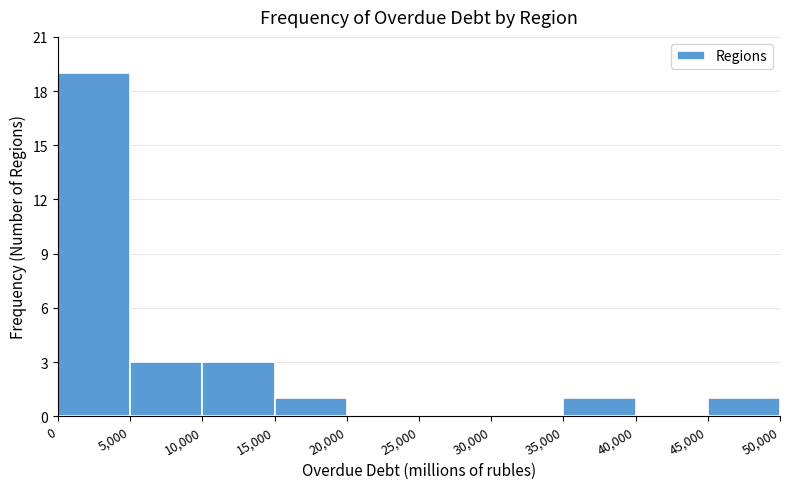

Reading left to right, transcribe this chart: for each bar, give the range it covers on the x-axis and its height. The values are not printed on the chart, so give them approximately, as read against the axis.

0 to 5,000: 19
5,000 to 10,000: 3
10,000 to 15,000: 3
15,000 to 20,000: 1
20,000 to 25,000: 0
25,000 to 30,000: 0
30,000 to 35,000: 0
35,000 to 40,000: 1
40,000 to 45,000: 0
45,000 to 50,000: 1